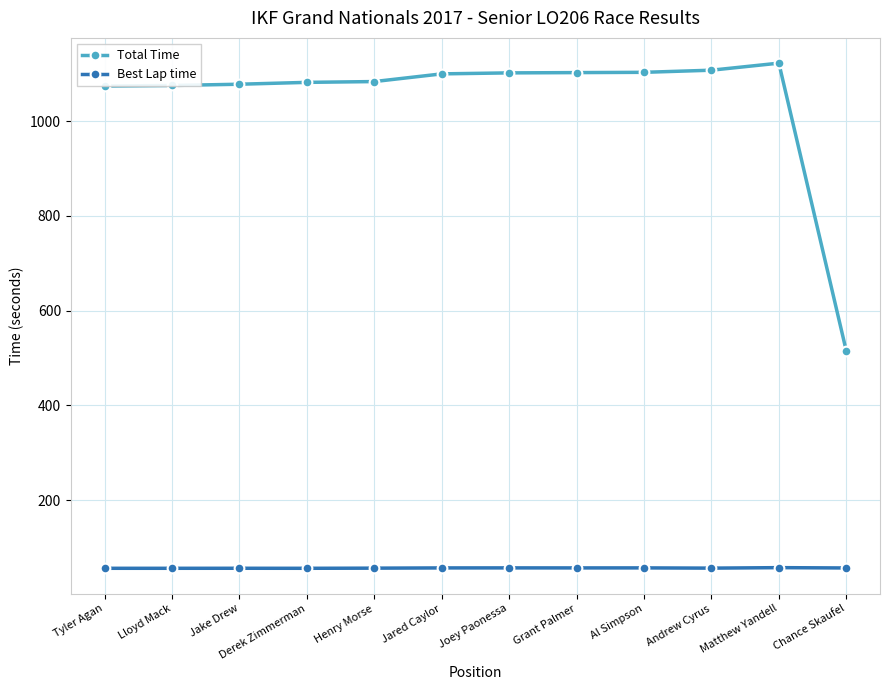

What is the spread (max minus min) of values at Lloyd Mack?

1019.2